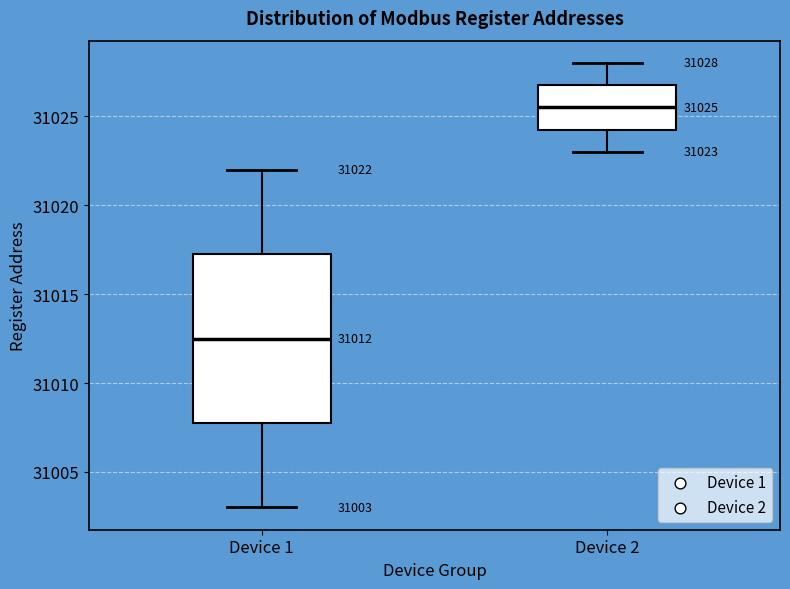

Which box is the tallest, from its lower edge to its upper edge?

Device 1